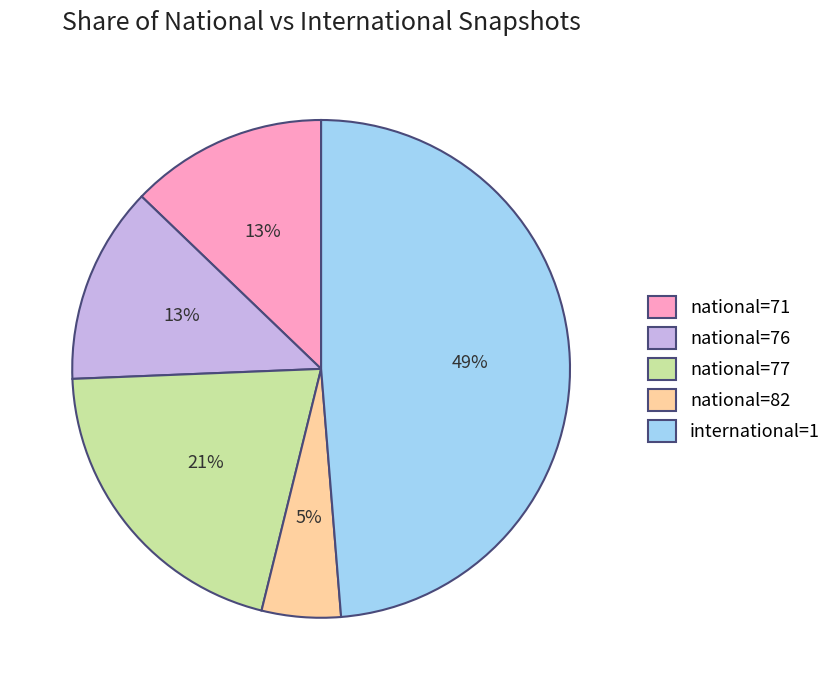

Which slice is the smallest?

national=82